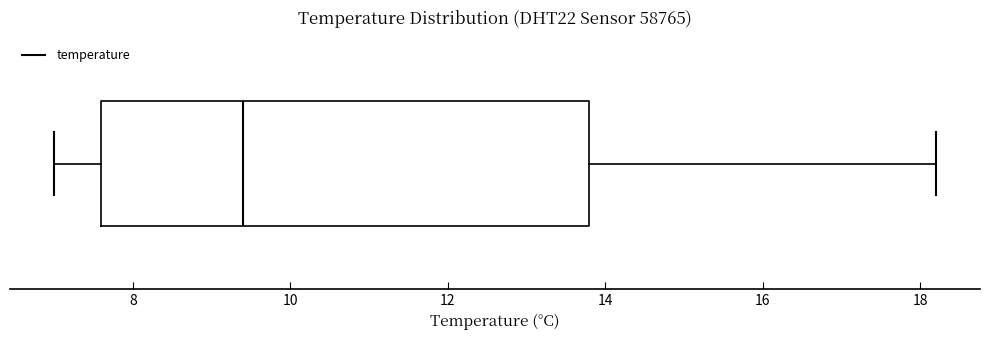

Read this box plot against the x-axis: the position of the median line, the range covered by the box, and the ends of both whiskers. The values are not printed on the chart, so give them approximately, as read against the axis.

median 9.4, box 7.6 to 13.8, whiskers 7.0 to 18.2